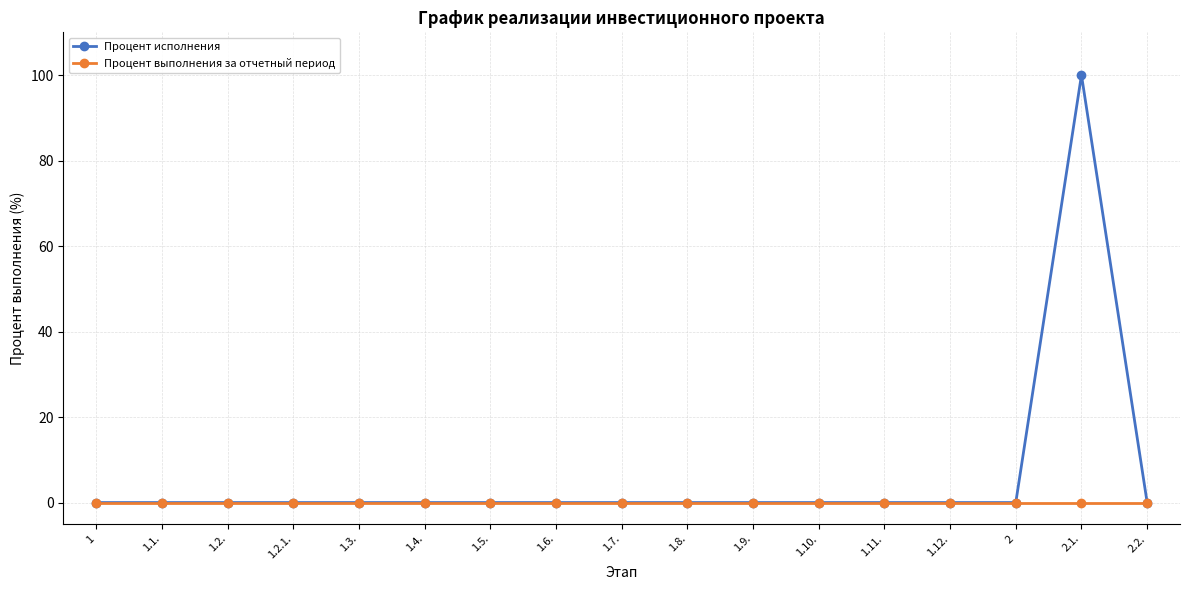

What is the label of the 10th point from the right?

1.6.